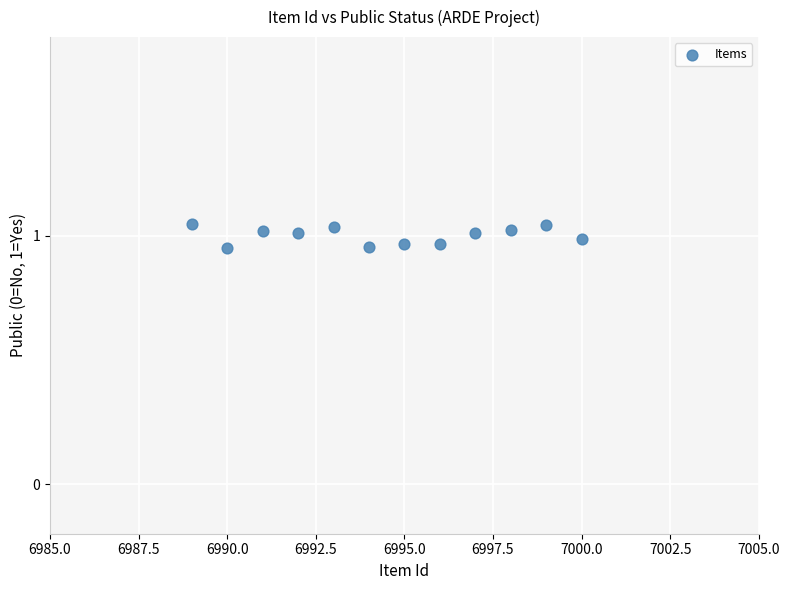

What is the range of X values (max minus min)?

11.0